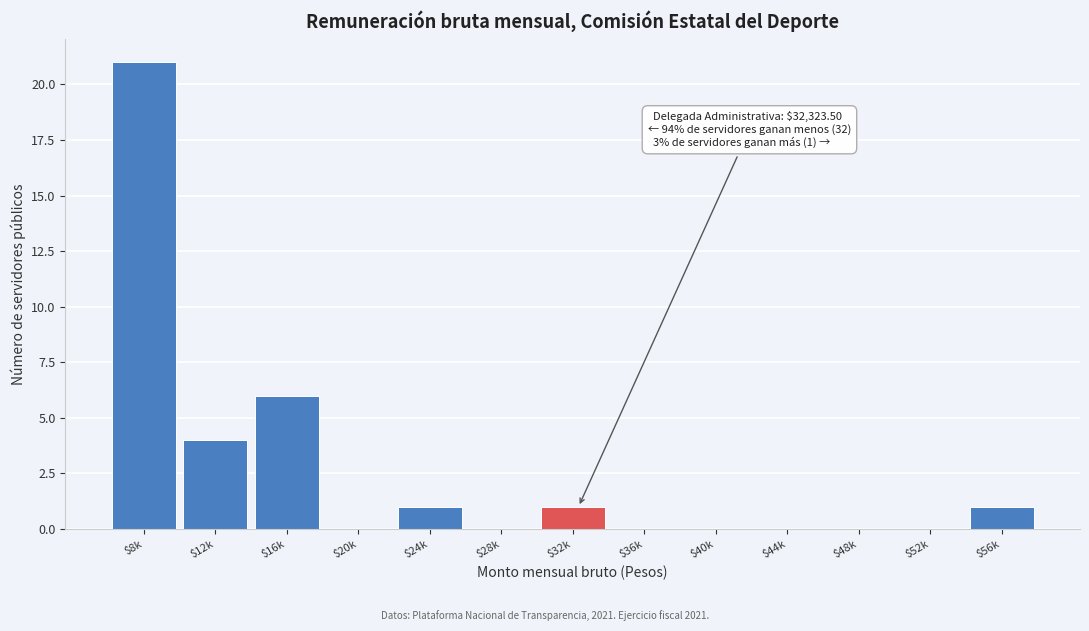

What is the sum of all values?

34